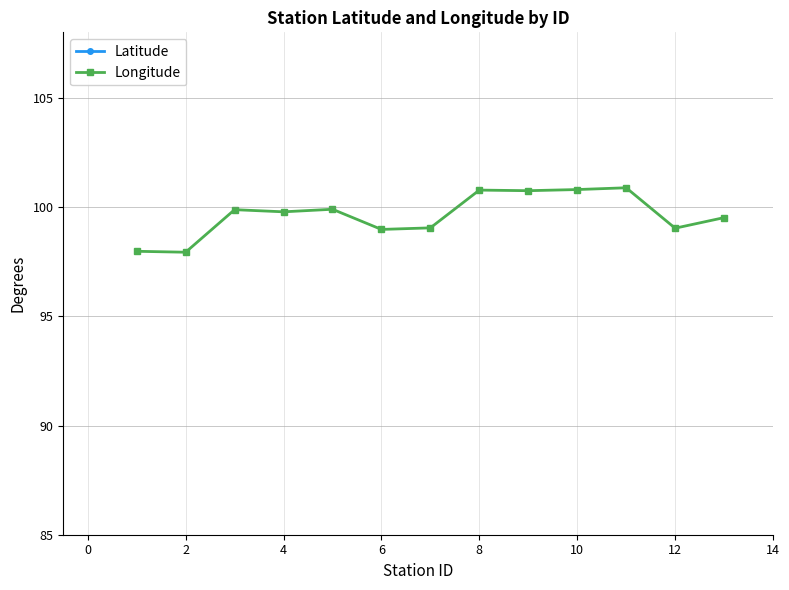

How many data points in Longitude are above 99?

10